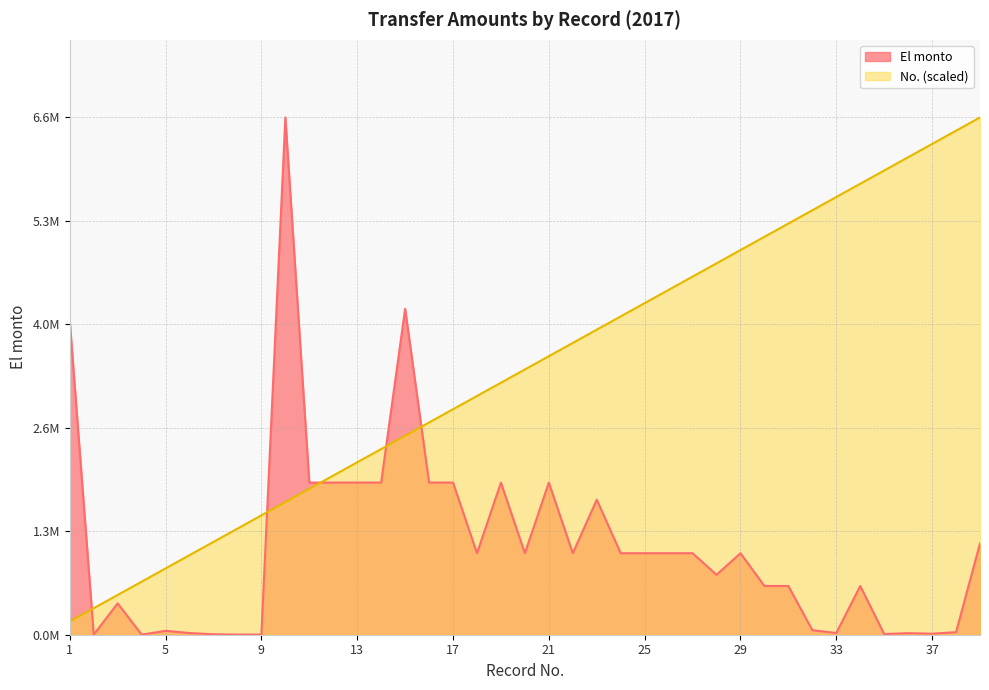

List the labels in order of Total Amount value, smallest first.

2, 4, 8, 9, 7, 35, 37, 36, 6, 33, 38, 5, 32, 3, 30, 31, 34, 28, 18, 20, 22, 24, 25, 26, 27, 29, 39, 23, 11, 12, 13, 14, 16, 17, 19, 21, 1, 15, 10